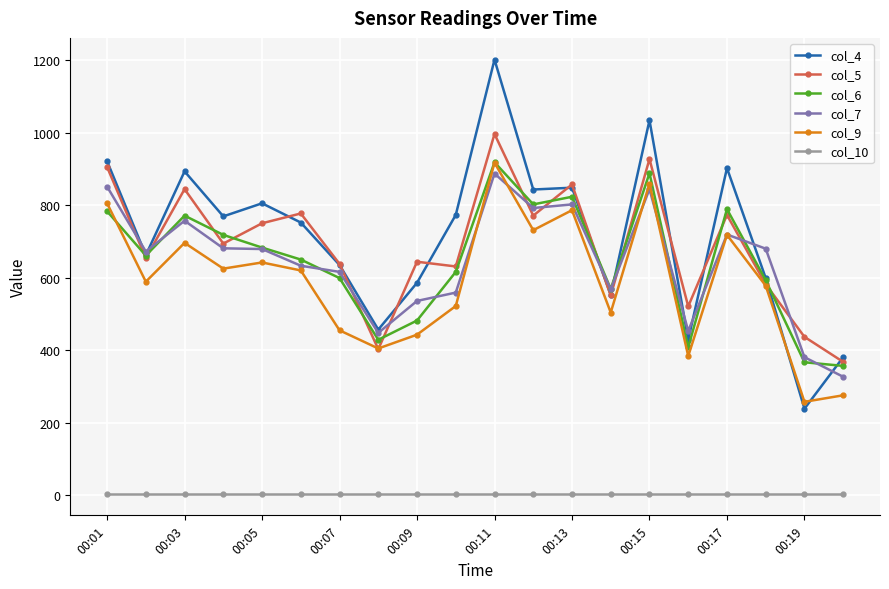

What are all the series names shown in the legend?

col_4, col_5, col_6, col_7, col_9, col_10